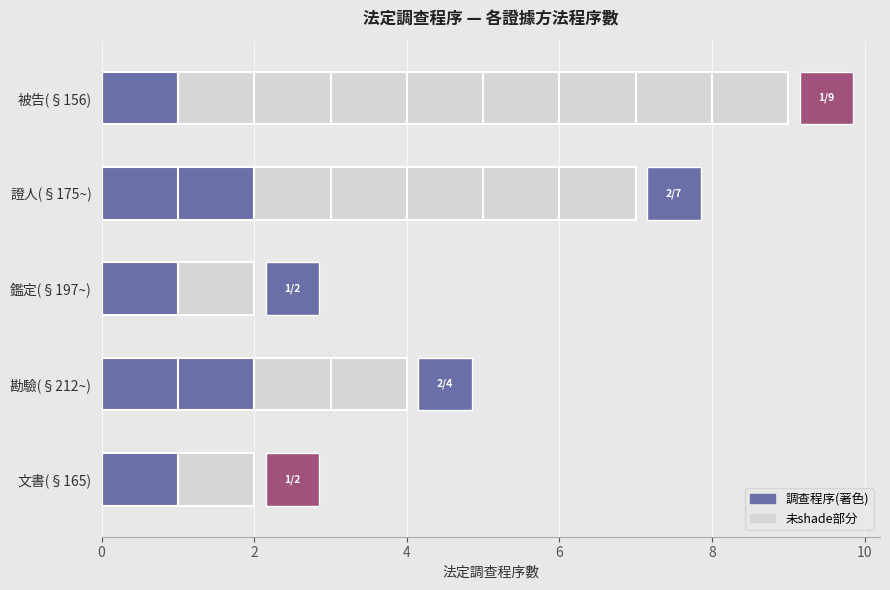

How many categories are shown in the chart?

5